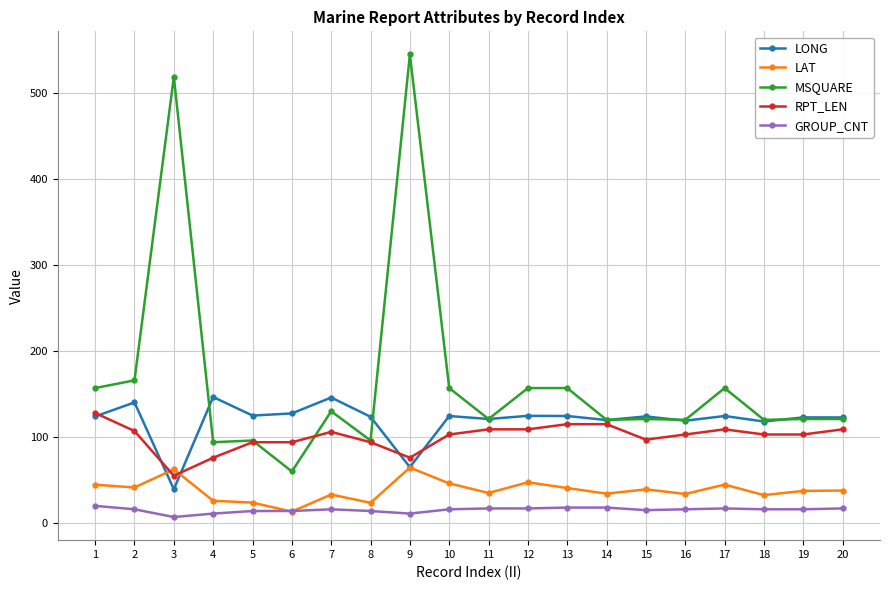

Which series has the largest range (max minus min)?

MSQUARE